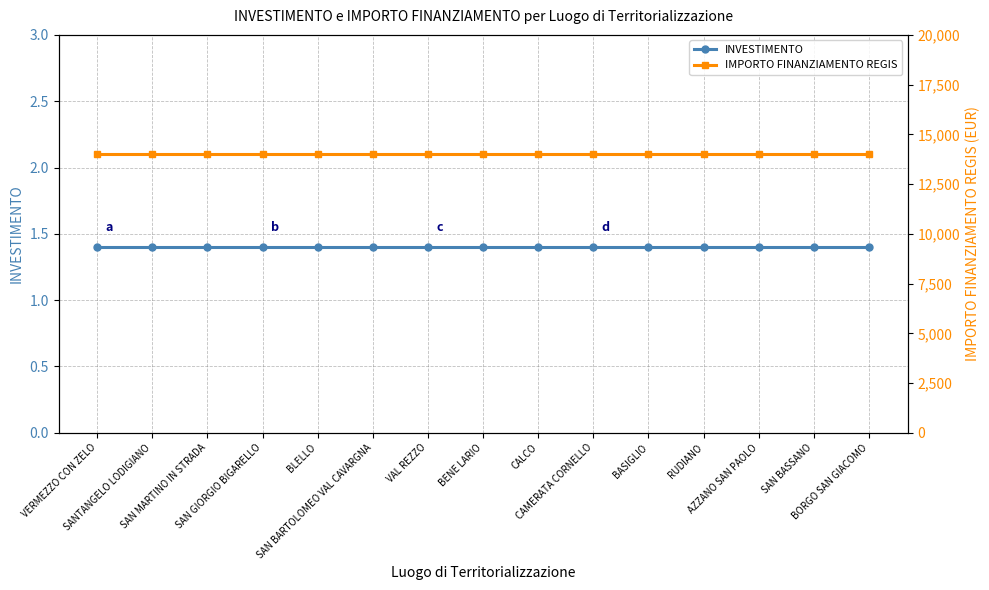

The value of INVESTIMENTO at AZZANO SAN PAOLO is 2.4. True or false?

False